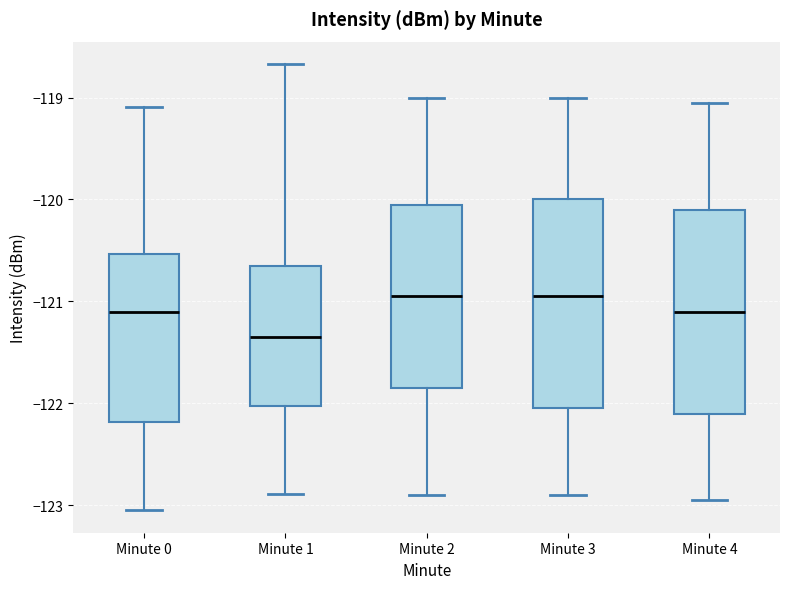

Reading left to right, transcribe this box plot: for each box, give where its median line is, the range the box spans, and where its two whiskers end, as read against the y-axis. The values are not printed on the chart, so give them approximately, as read against the axis.

Minute 0: median -121.1, box -122.2 to -120.5, whiskers -123.1 to -119.1
Minute 1: median -121.4, box -122.0 to -120.7, whiskers -122.9 to -118.7
Minute 2: median -120.9, box -121.8 to -120.0, whiskers -122.9 to -119.0
Minute 3: median -120.9, box -122.0 to -120.0, whiskers -122.9 to -119.0
Minute 4: median -121.1, box -122.1 to -120.1, whiskers -122.9 to -119.0